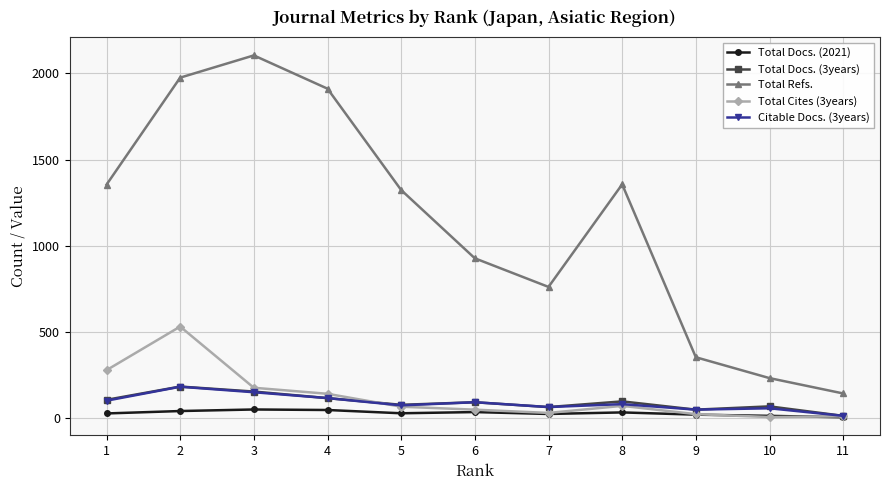

The value of Citable Docs. (3years) at 4 is 116. True or false?

True